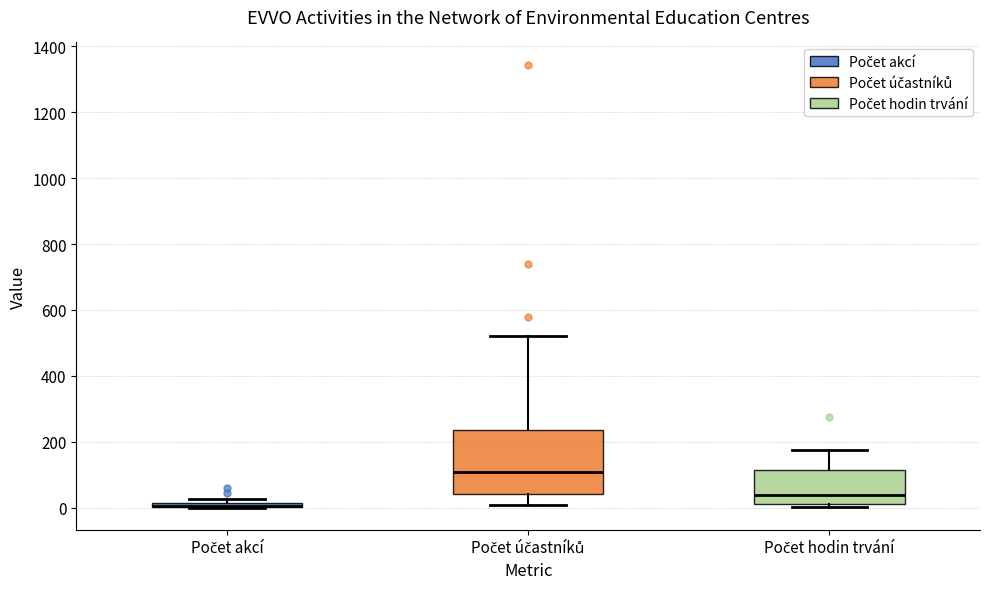

Where does the lower whisker of the box for Počet účastníků end on the y-axis? The values are not printed on the chart, so give them approximately, as read against the axis.

0